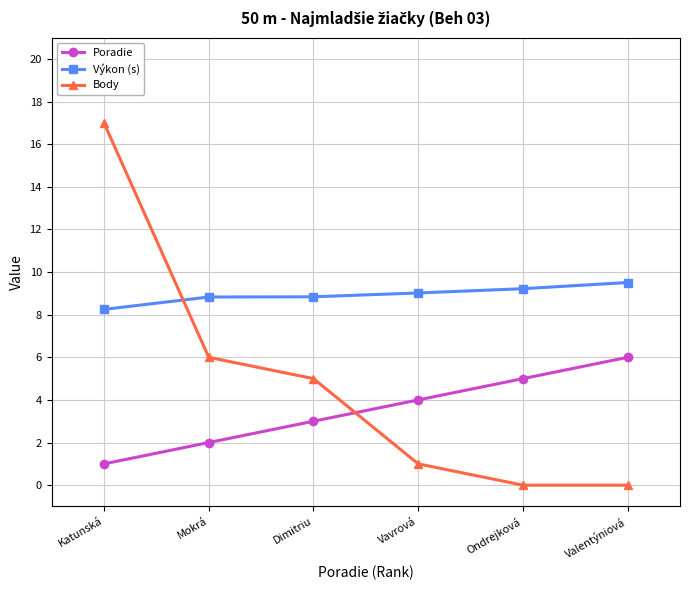

True or false: Výkon (s) has a value of 4.8 at Ondrejková.

False